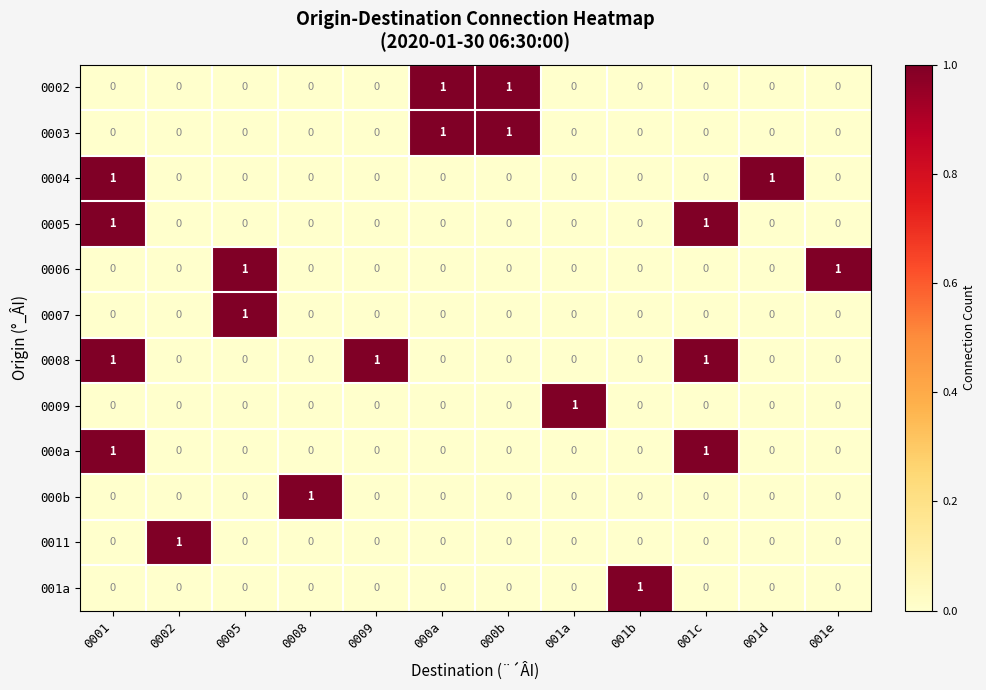

At how many categories does at least one series exceed 0?

12